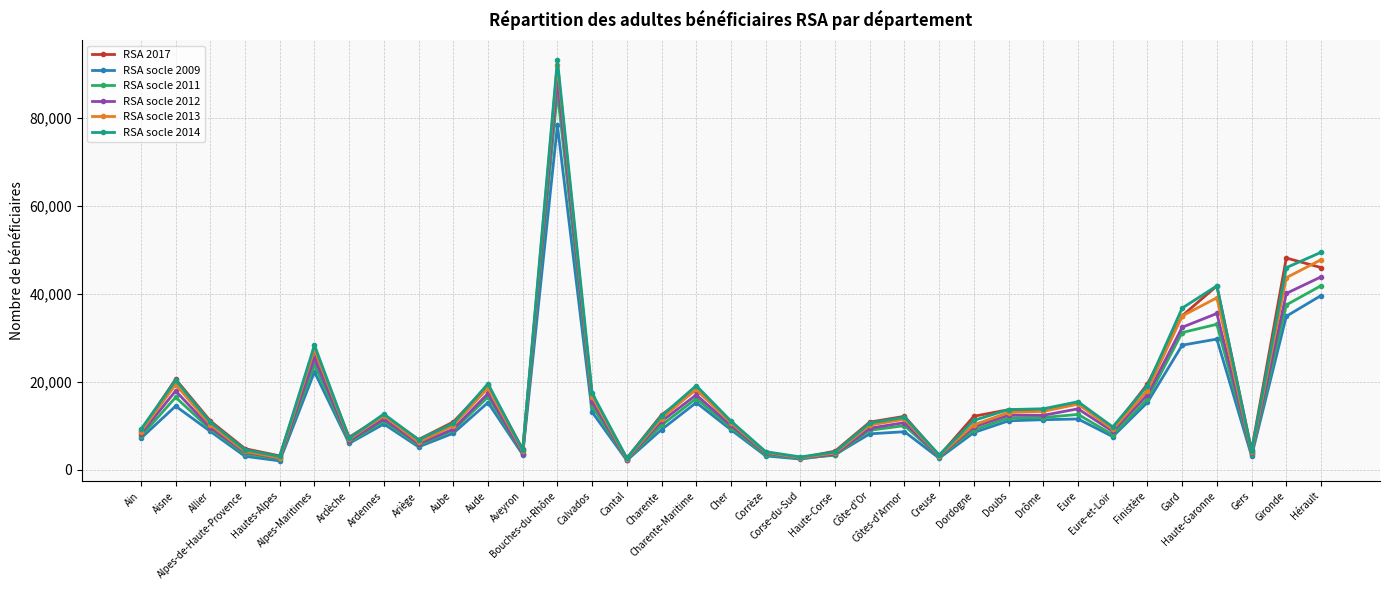

What is the spread (max minus min) of values at Ardennes?

2268